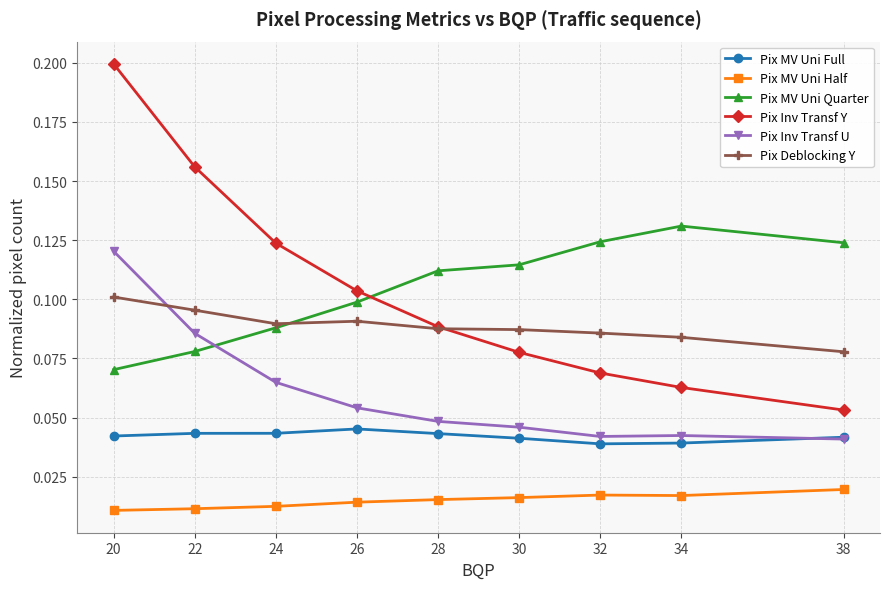

True or false: Pix MV Uni Half and Pix MV Uni Full cross at least once.

False